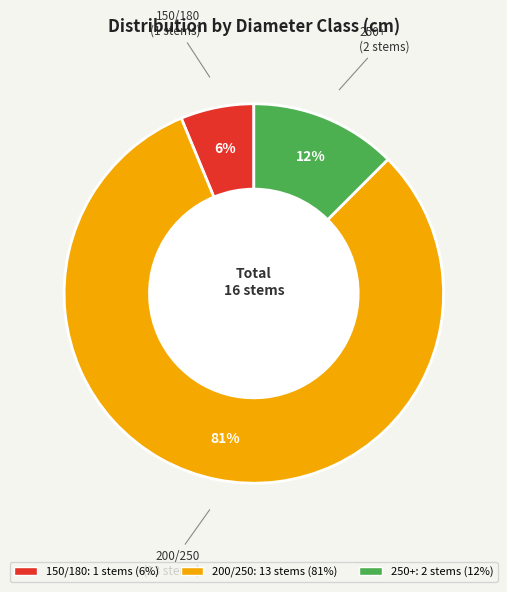

Which category has the biggest portion of the pie?

200/250